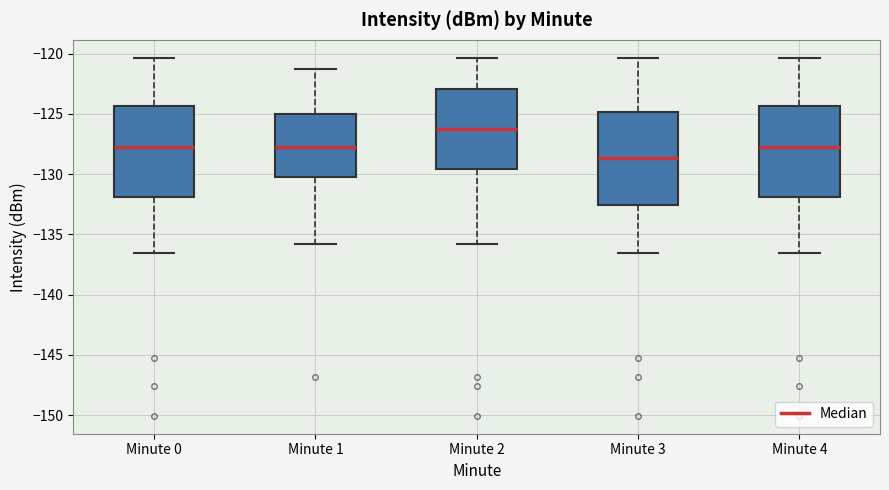

Where does the upper whisker of the box for Minute 0 end on the y-axis? The values are not printed on the chart, so give them approximately, as read against the axis.

-120.5